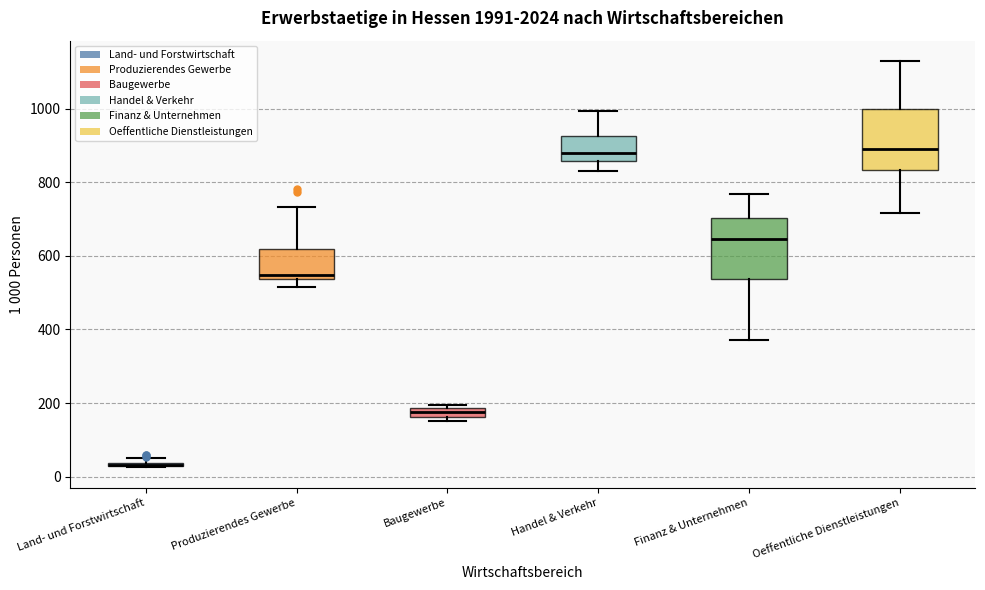

Where does the lower whisker of the box for Handel & Verkehr end on the y-axis? The values are not printed on the chart, so give them approximately, as read against the axis.

820